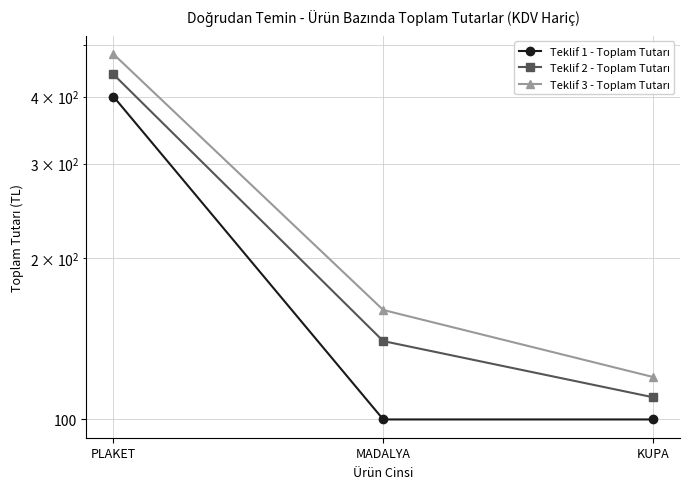

List the series in order of their overall mean, lowest first.

Teklif 1 - Toplam Tutarı, Teklif 2 - Toplam Tutarı, Teklif 3 - Toplam Tutarı